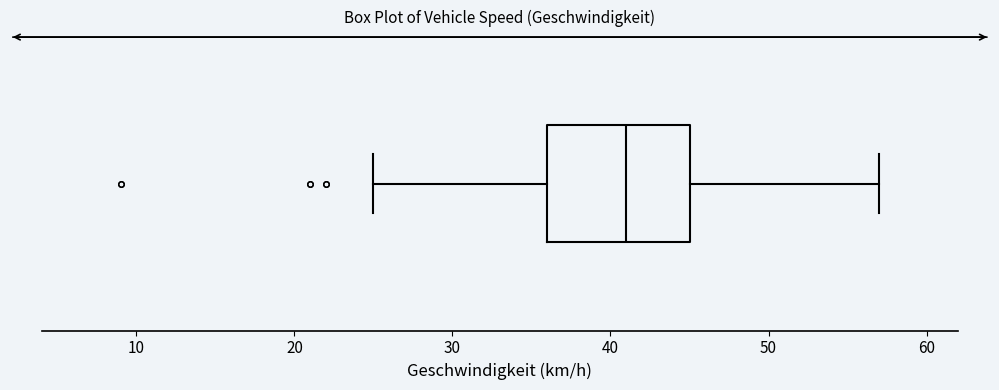

Transcribe this box plot: give where the median line is, the range the box spans, and where the two whiskers end, as read against the x-axis. The values are not printed on the chart, so give them approximately, as read against the axis.

median 41, box 36 to 45, whiskers 25 to 57